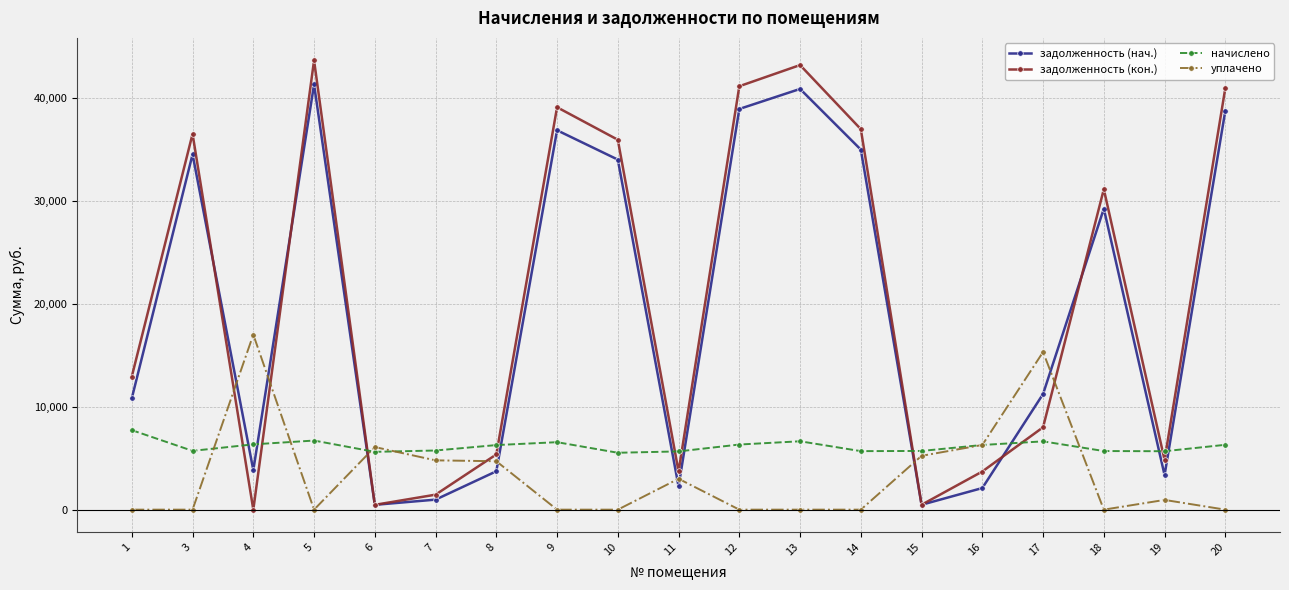

What is the value of the задолженность (нач.) point at the 16th from the left?

11232.9